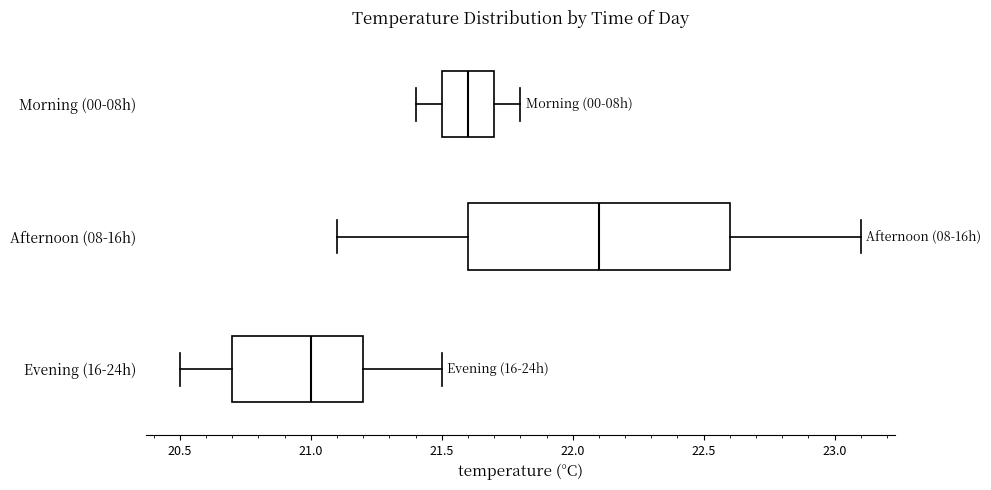

Which box's median line is the furthest to the right?

Afternoon (08-16h)